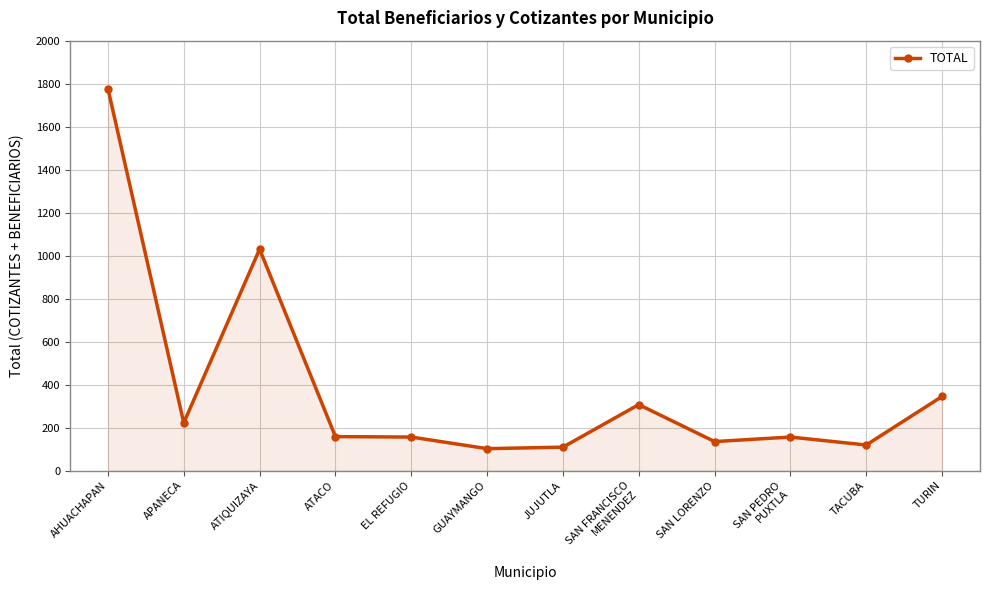

How many data points does each series have?

12